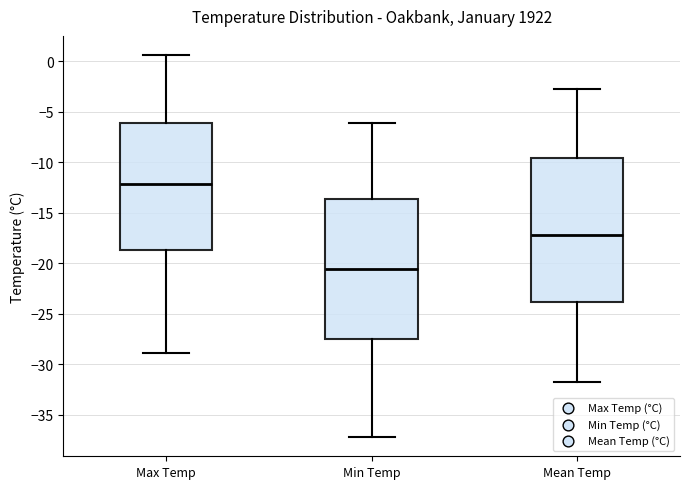

Where is the upper edge of the box for Max Temp on the y-axis? The values are not printed on the chart, so give them approximately, as read against the axis.

-6.0